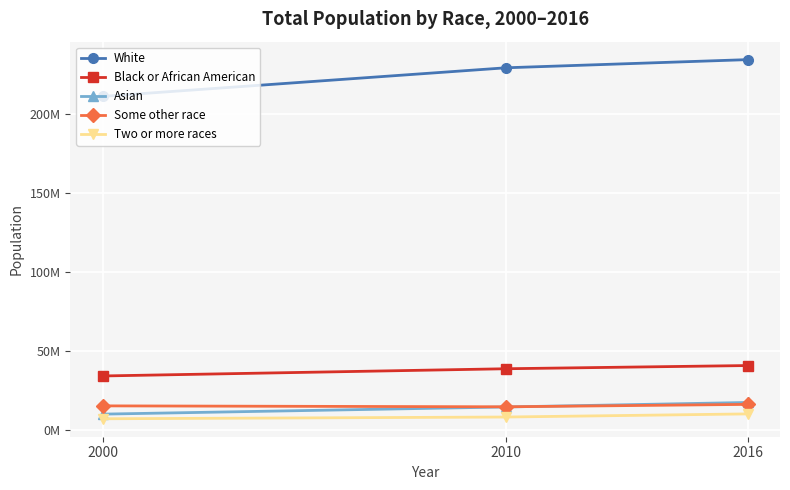

Reading right to left, transcribe all the data shown in this chart.

White: 2016=234627780	2010=229456801	2000=211359321
Black or African American: 2016=40954190	2010=38926493	2000=34357836
Asian: 2016=17577855	2010=14723800	2000=10191354
Some other race: 2016=16363098	2010=14834925	2000=15425395
Two or more races: 2016=10336345	2010=8358595	2000=7260386